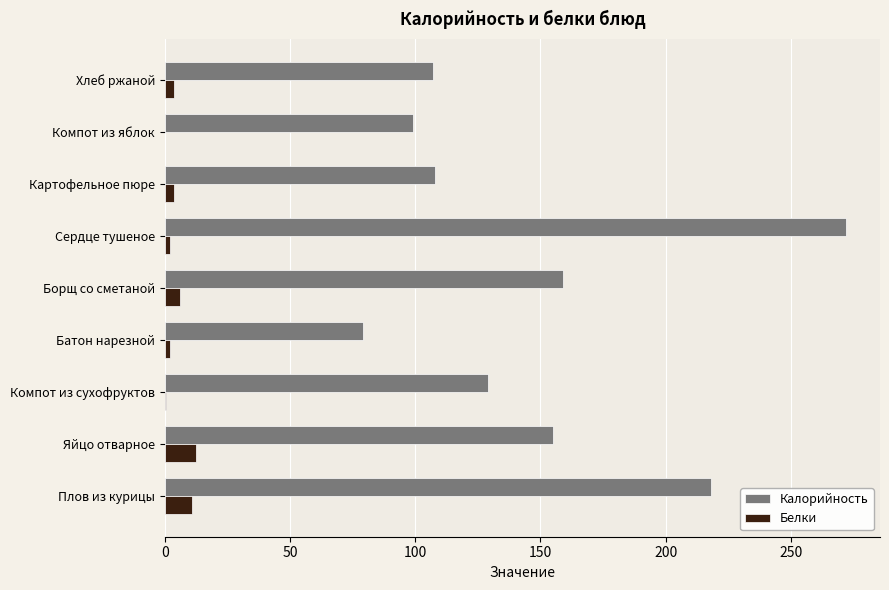

Which series has the largest total across all categories?

Калорийность